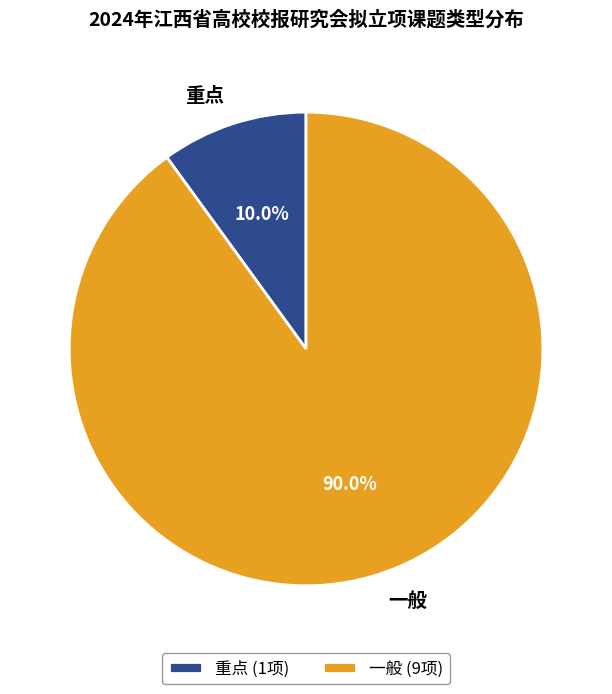

Does any single category account for the majority?

Yes